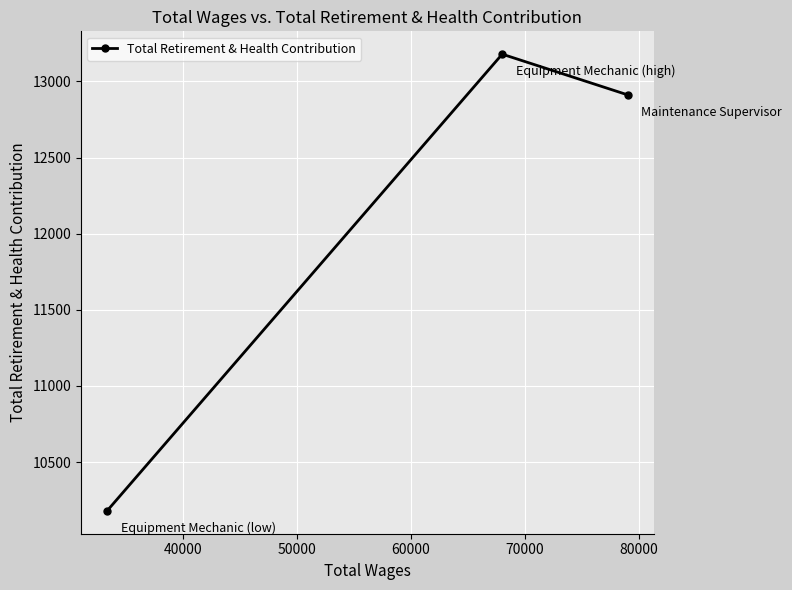

What is the difference between the maximum and minimum values?

3000